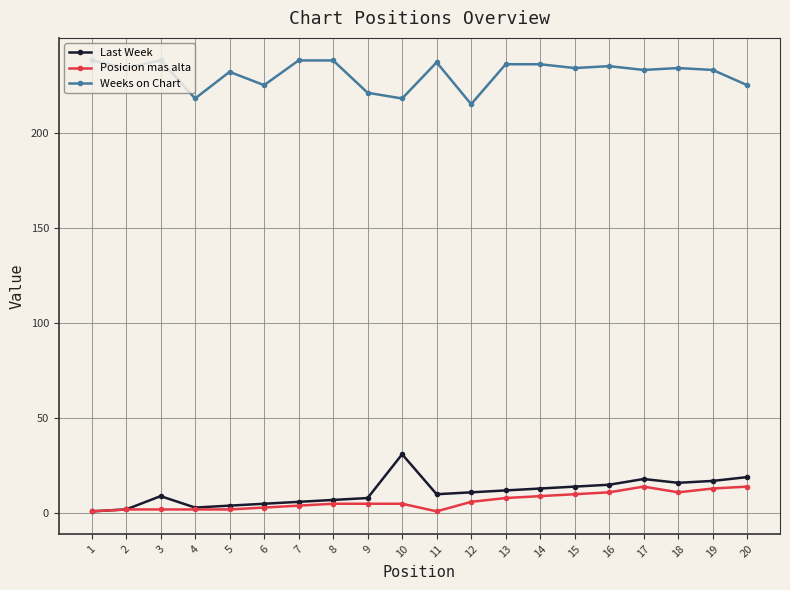

What is the greatest value displayed?

238